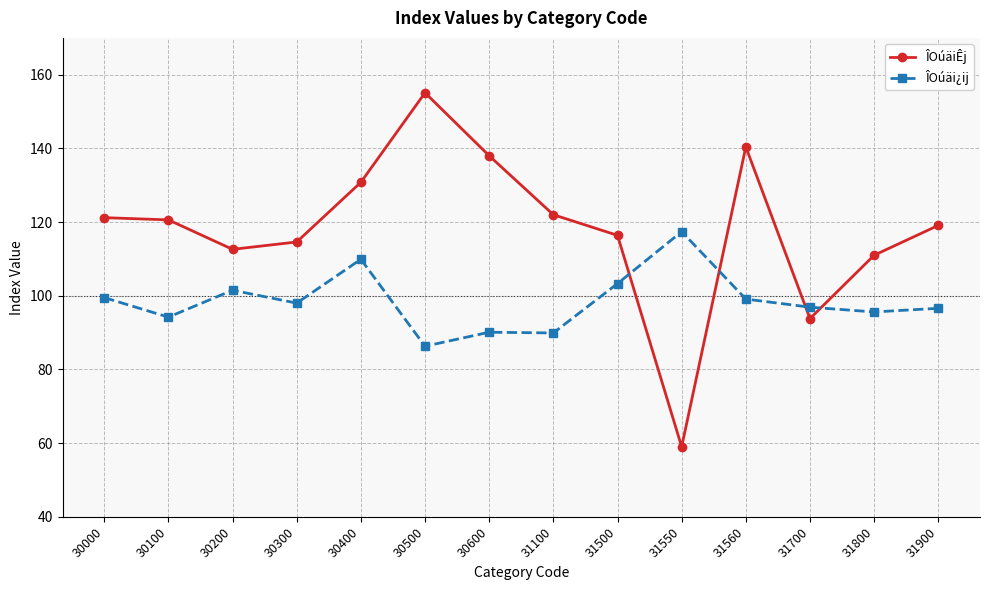

What is the difference between the maximum and minimum values in the ÎOúäiÊj series?

96.1